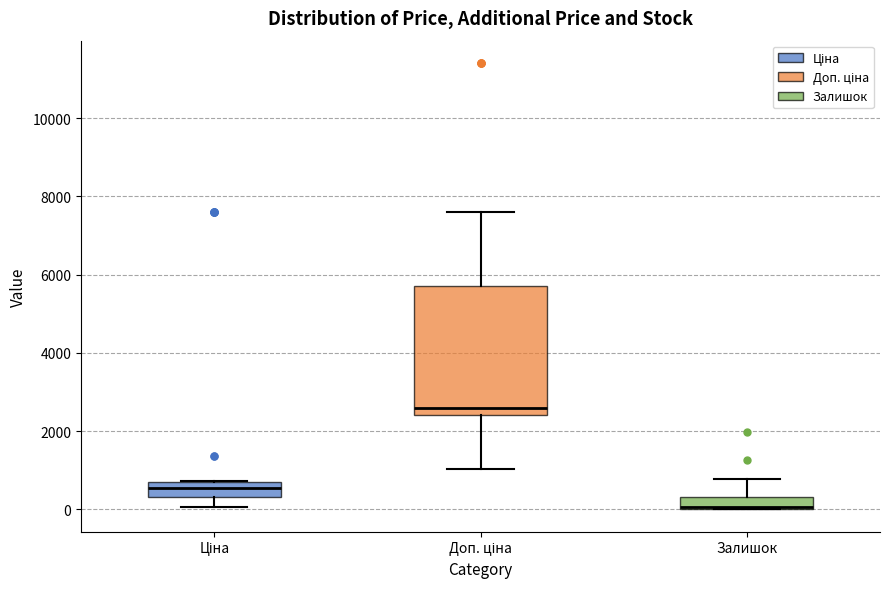

Reading left to right, transcribe this box plot: for each box, give where its median line is, the range the box spans, and where its two whiskers end, as read against the y-axis. The values are not printed on the chart, so give them approximately, as read against the axis.

Ціна: median 600 (inside the box), box 400 to 600, whiskers 0 to 800
Доп. ціна: median 2600, box 2400 to 5800, whiskers 1000 to 7600
Залишок: median 0, box 0 to 400, whiskers 0 to 800